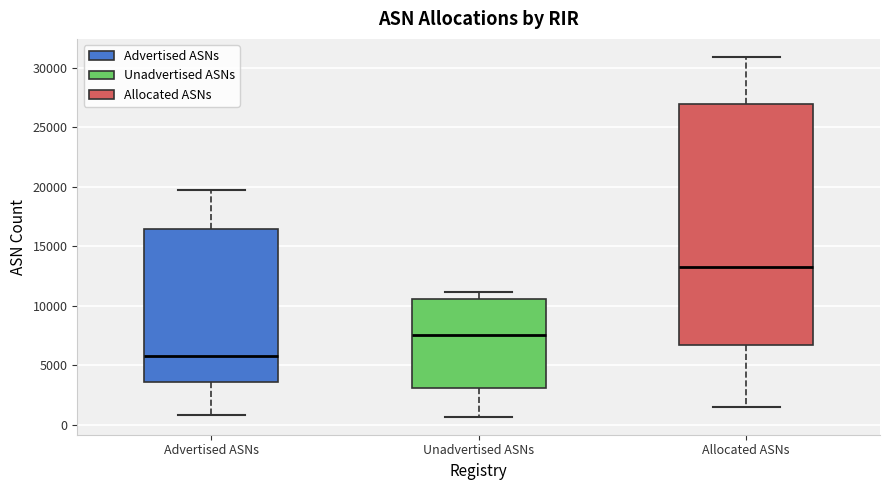

Comparing the boxes themselves (not the whiskers), which one is the tallest?

Allocated ASNs